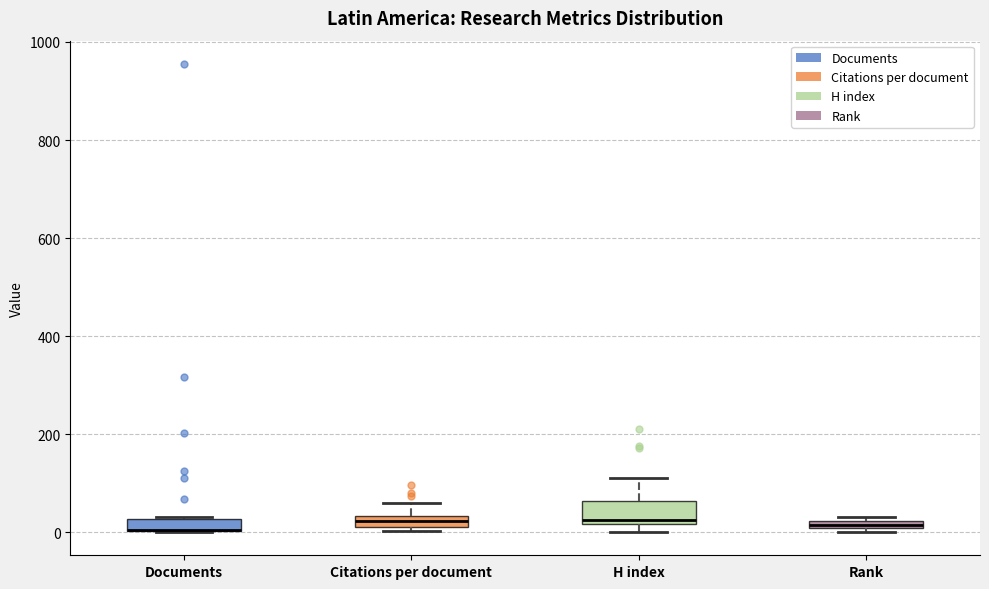

Where is the lower edge of the box for Rank on the y-axis? The values are not printed on the chart, so give them approximately, as read against the axis.

0